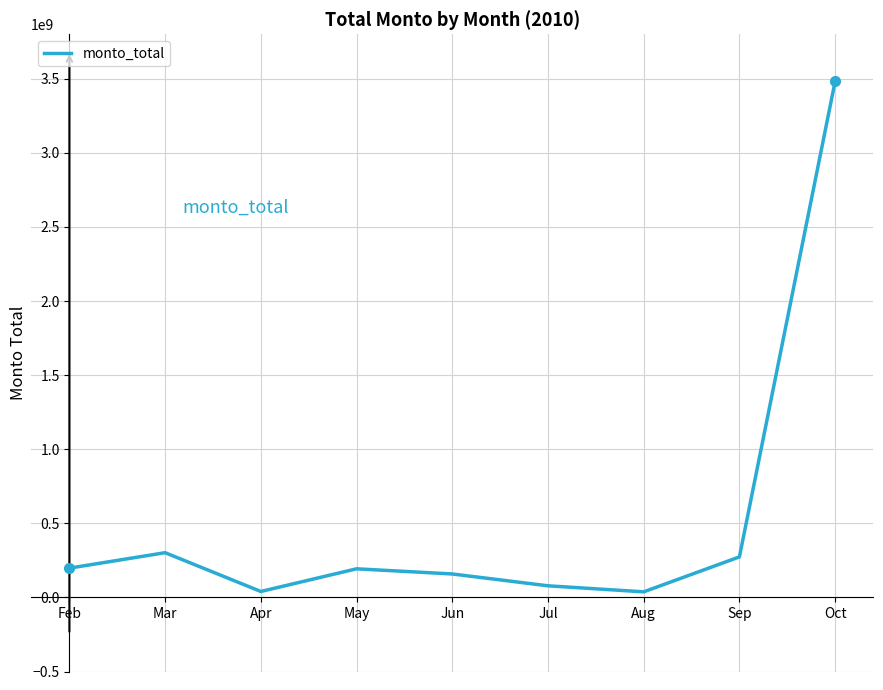

Where does the data first go above 192987001?

Feb